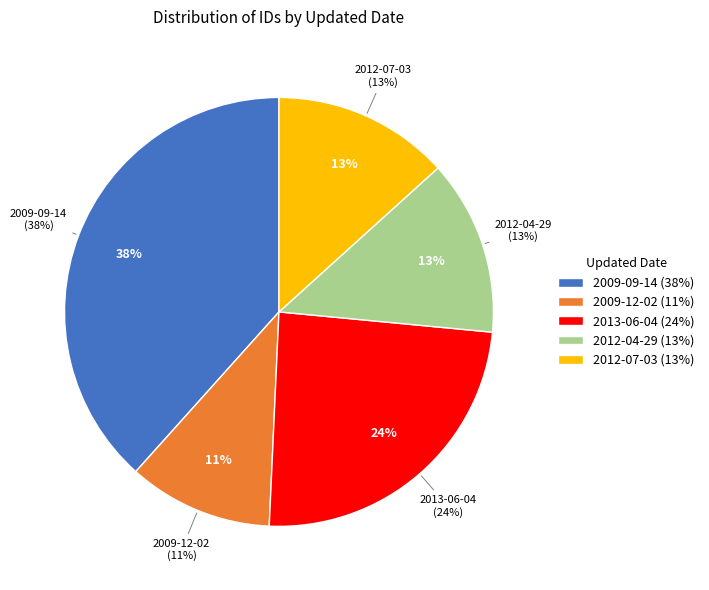

Does 2013-06-04 represent more than half of the total?

No